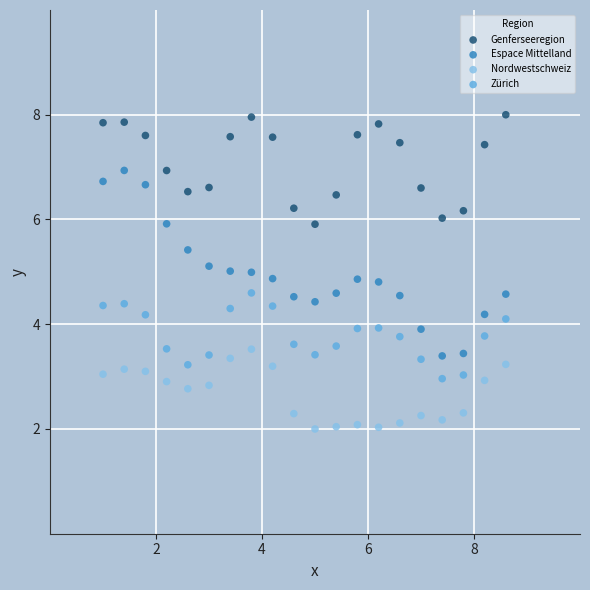

What is the X range (max minus min) for the scatter plot?

7.6